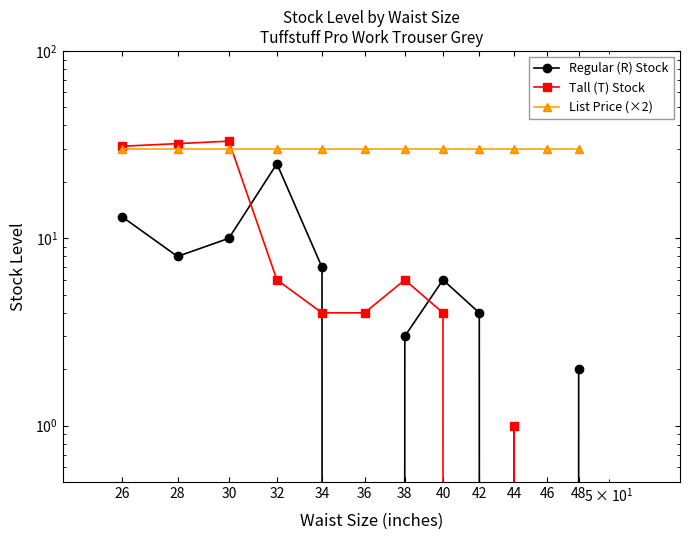

Which series changed the most between 40 and 44?

Regular (R) Stock